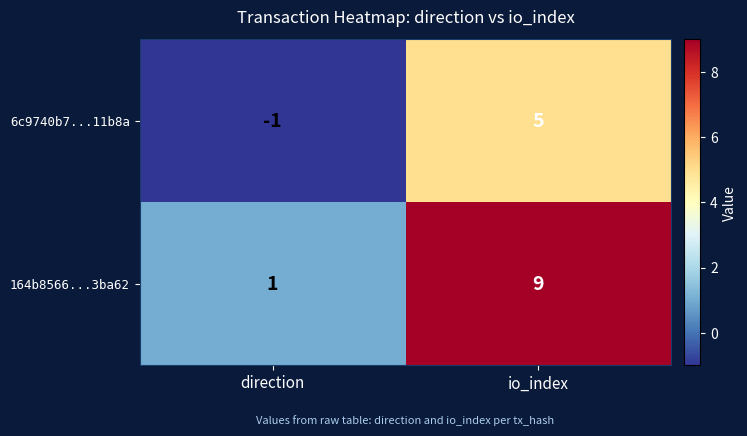

Rank the series by their maximum value, from highest to lowest.

164b8566...3ba62, 6c9740b7...11b8a